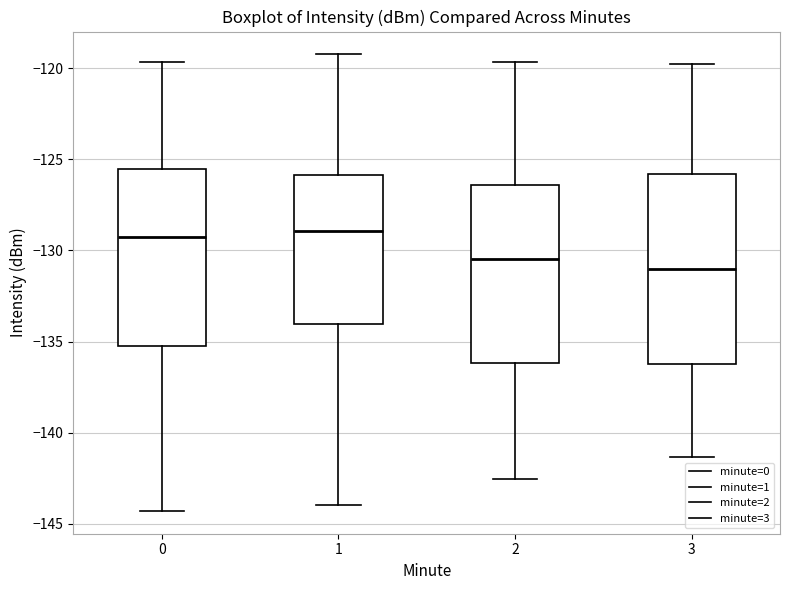

Reading left to right, transcribe this box plot: for each box, give where its median line is, the range the box spans, and where its two whiskers end, as read against the y-axis. The values are not printed on the chart, so give them approximately, as read against the axis.

0: median -129.5, box -135.0 to -125.5, whiskers -144.5 to -119.5
1: median -129.0, box -134.0 to -126.0, whiskers -144.0 to -119.0
2: median -130.5, box -136.0 to -126.5, whiskers -142.5 to -119.5
3: median -131.0, box -136.0 to -126.0, whiskers -141.5 to -120.0